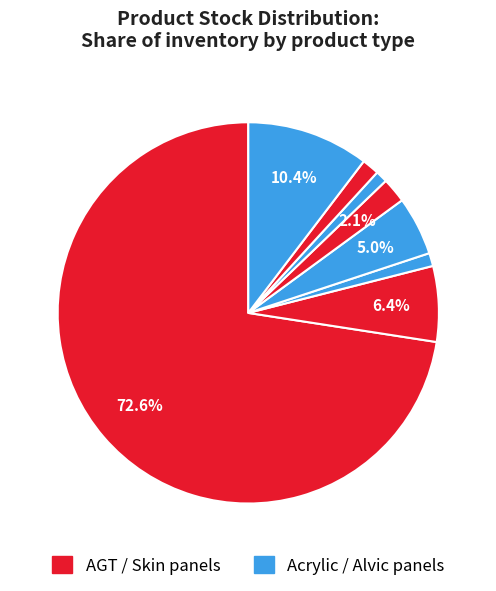

How many slices are in this pie chart?

8